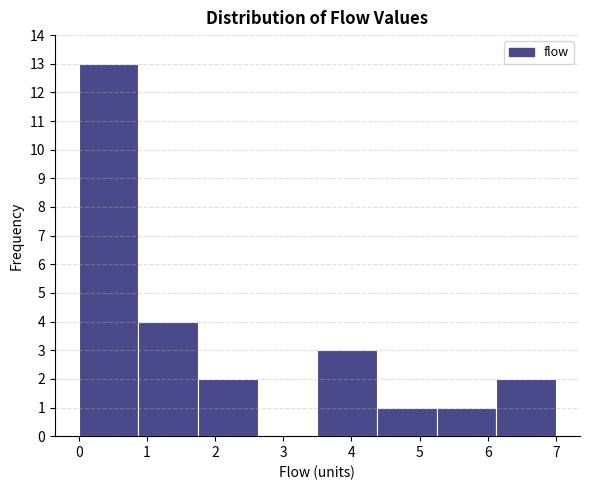

What is the height of the bar covering 5.3 to 6.1 on the x-axis? Neither the bar edges nor the heights are printed on the chart, so give them approximately, as read against the axes.

1